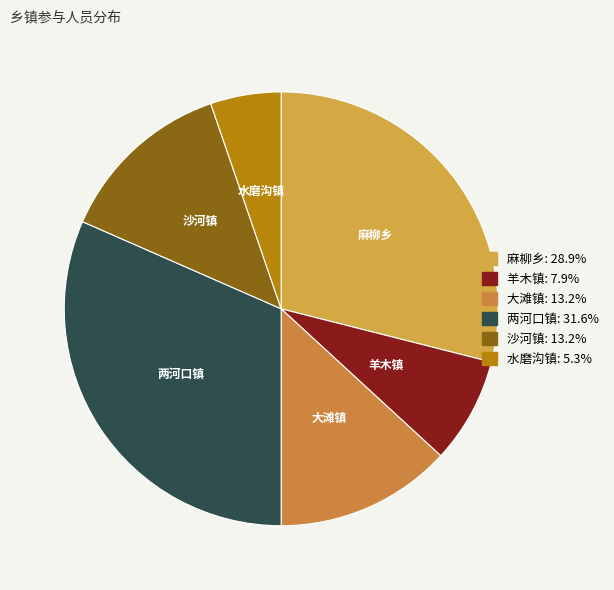

Which category has the smallest portion of the pie?

水磨沟镇